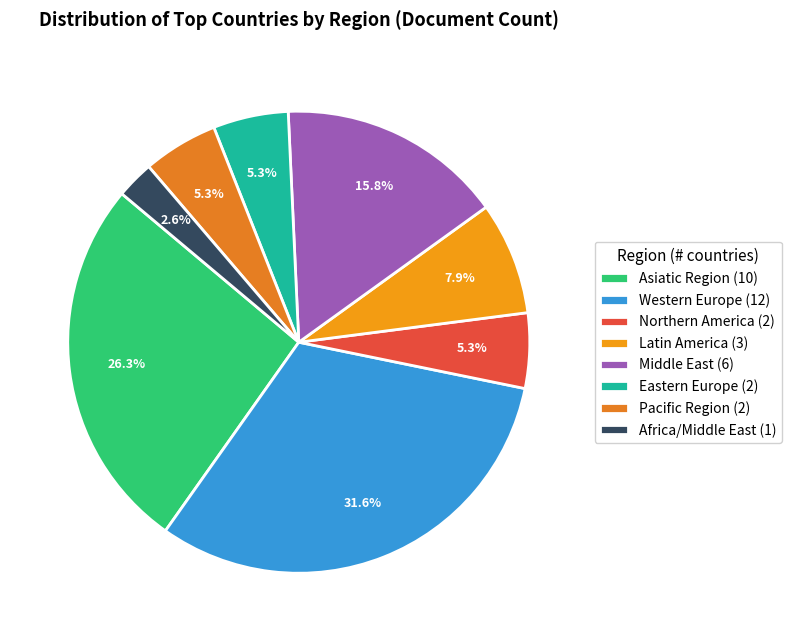

Rank the categories by value from highest to lowest.

Western Europe, Asiatic Region, Middle East, Latin America, Northern America, Eastern Europe, Pacific Region, Africa/Middle East